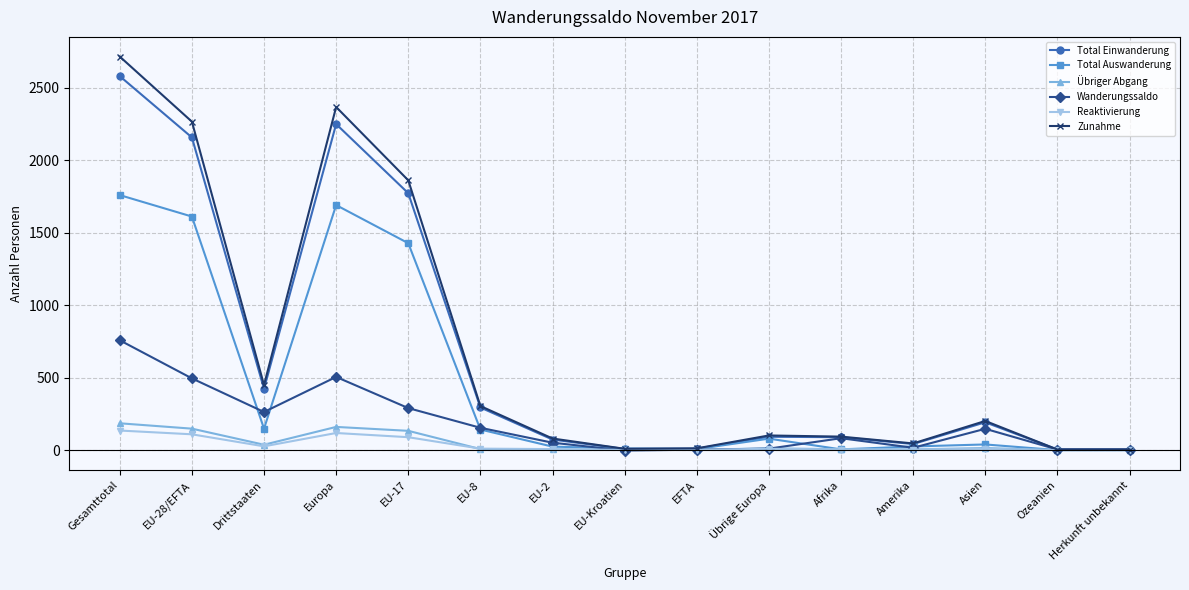

The Total Auswanderung series shows 7 at EFTA. True or false?

True